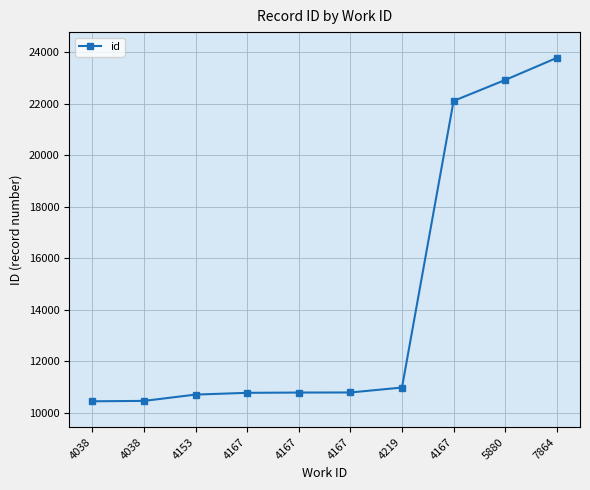

Rank the categories by value from highest to lowest.

7864, 5880, 4167, 4219, 4167, 4167, 4167, 4153, 4038, 4038